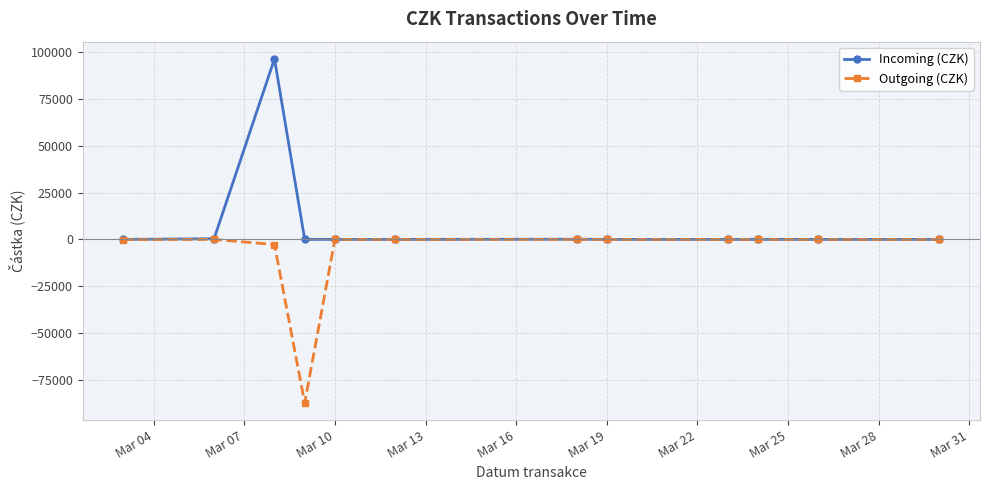

Which series has the widest spread of values?

Incoming (CZK)